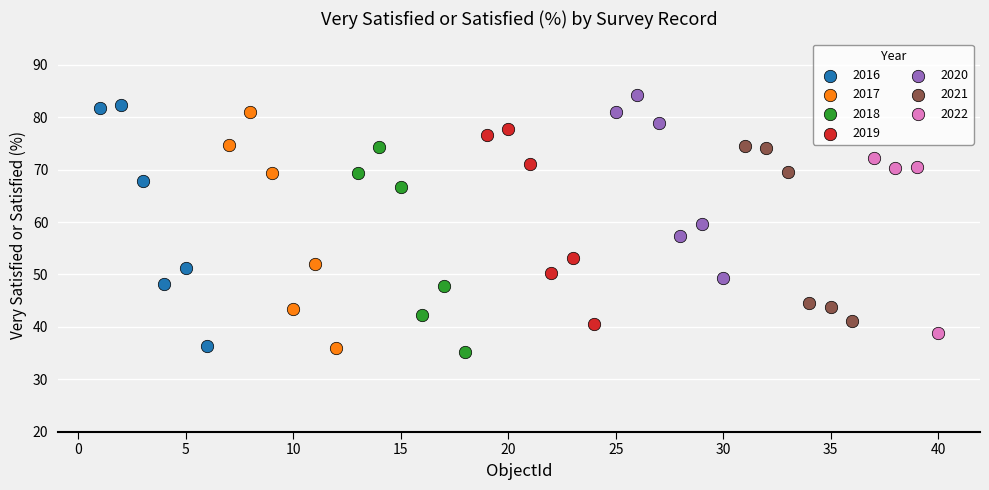

What are all the series names shown in the legend?

2016, 2017, 2018, 2019, 2020, 2021, 2022